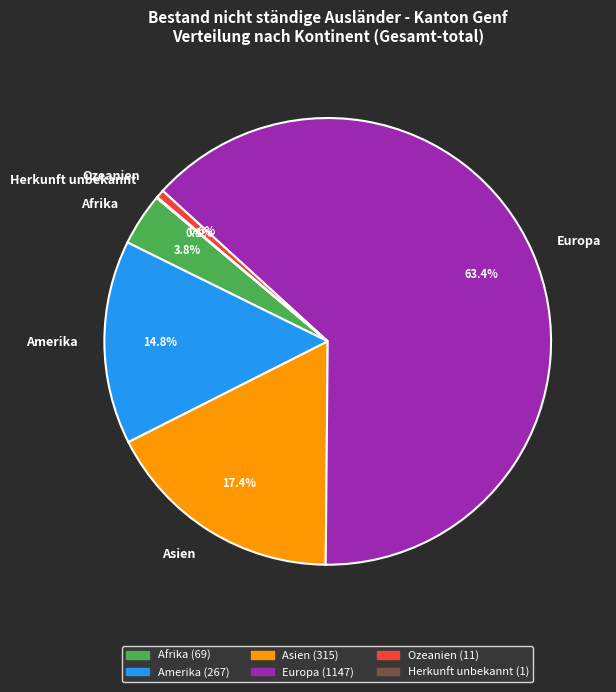

Which has a higher value, Ozeanien or Amerika?

Amerika